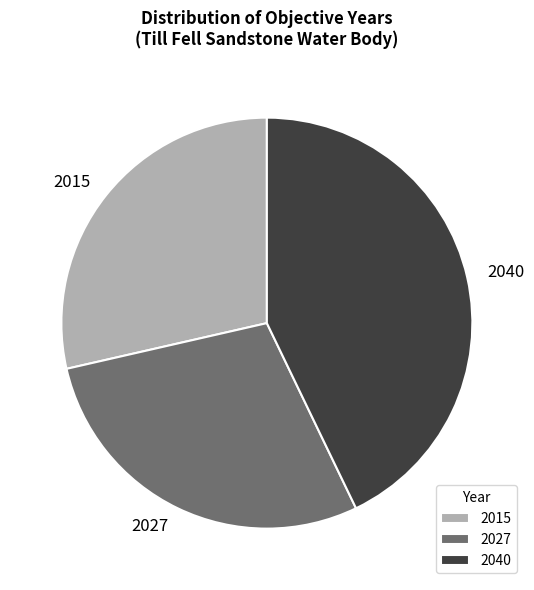

Is the sum of 2027 and 2015 greater than half?

Yes